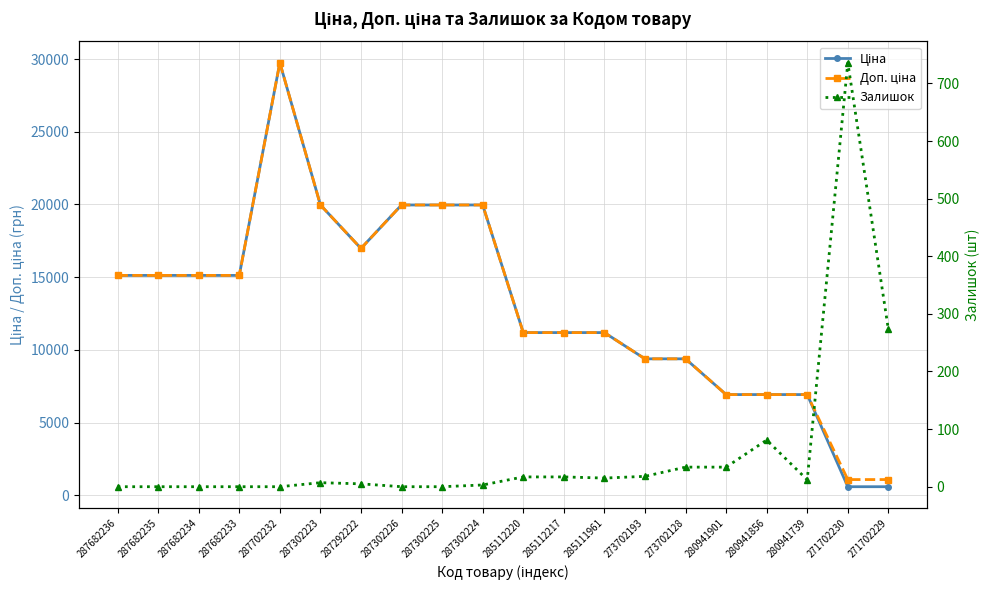

True or false: Доп. ціна has more than 2 interior local peaks.

False